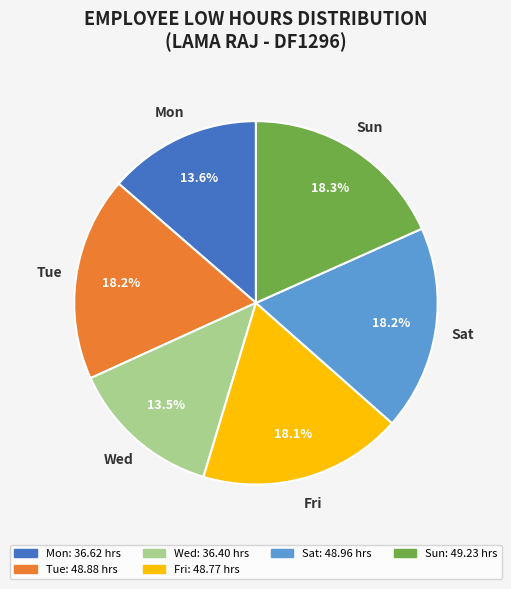

Does any single category account for the majority?

No